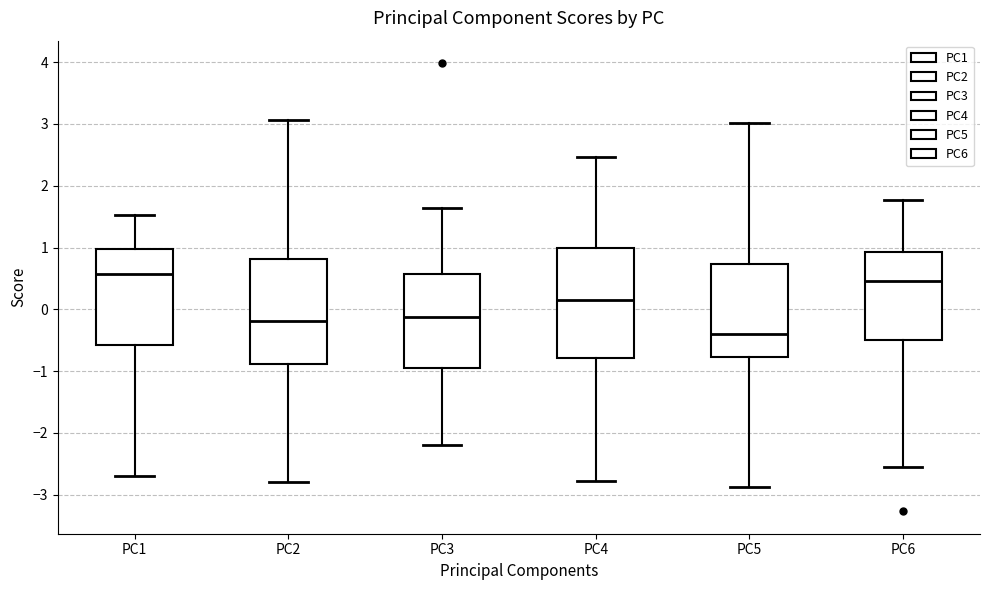

Reading left to right, read every box against the y-axis: the position of its median line, the range the box covers, and the ends of its whiskers. The values are not printed on the chart, so give them approximately, as read against the axis.

PC1: median 0.6, box -0.6 to 1.0, whiskers -2.7 to 1.5
PC2: median -0.2, box -0.9 to 0.8, whiskers -2.8 to 3.1
PC3: median -0.1, box -1.0 to 0.6, whiskers -2.2 to 1.6
PC4: median 0.1, box -0.8 to 1.0, whiskers -2.8 to 2.5
PC5: median -0.4, box -0.8 to 0.7, whiskers -2.9 to 3.0
PC6: median 0.5, box -0.5 to 0.9, whiskers -2.5 to 1.8